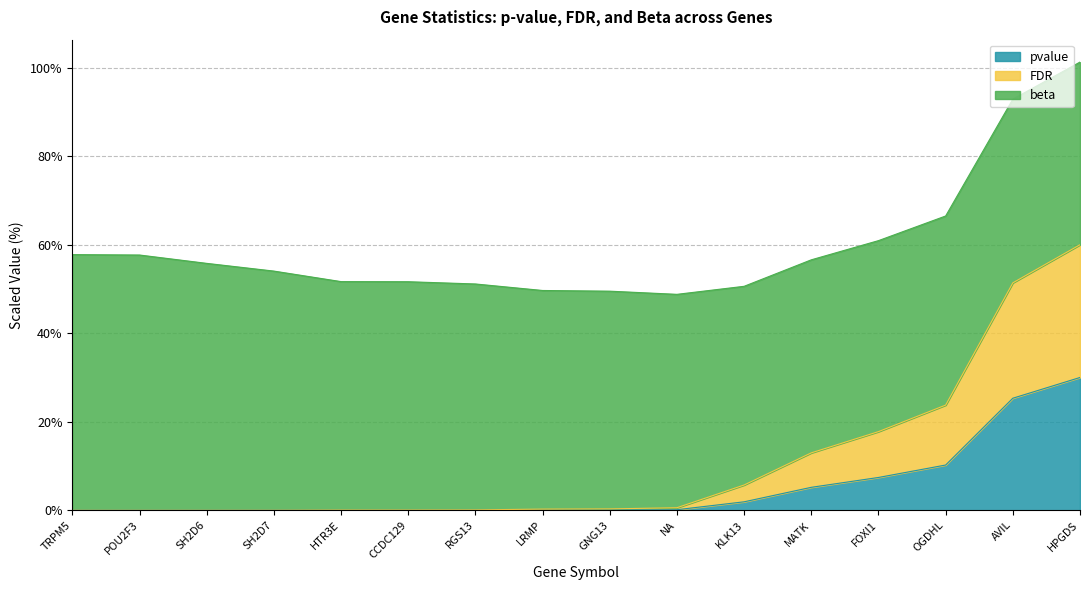

Between HTR3E and AVIL, which series saw the biggest shift?

FDR